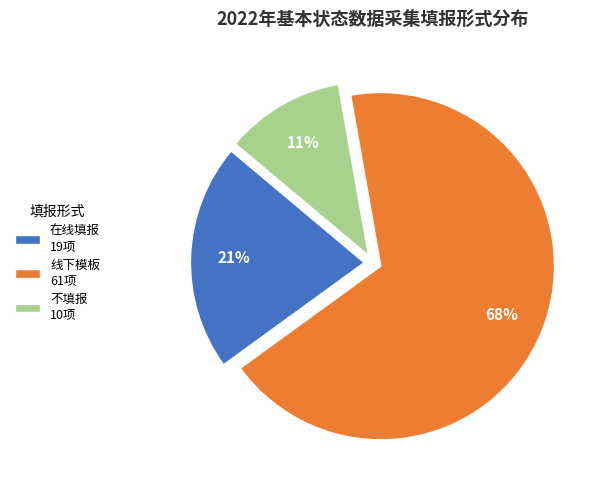

Which has a higher value, 在线填报 19项 or 线下模板 61项?

线下模板 61项